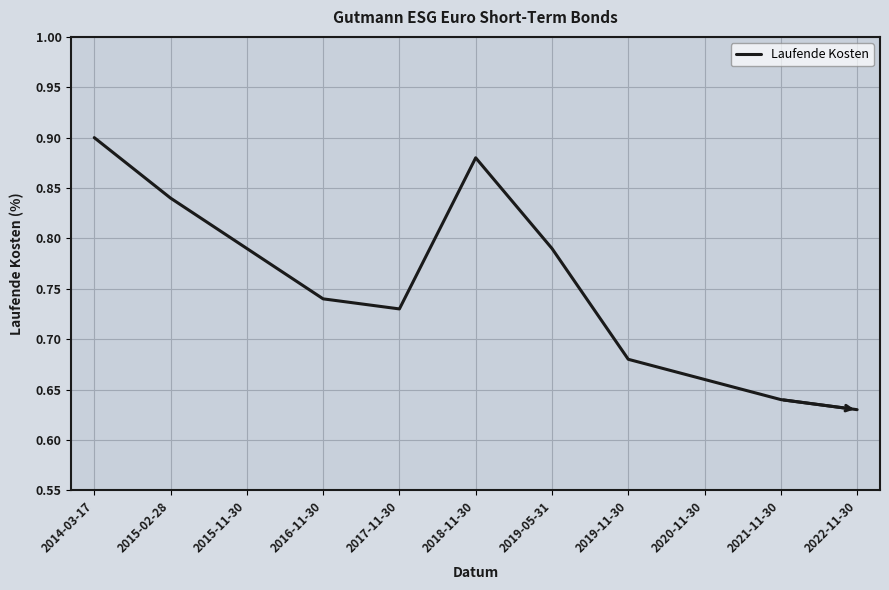

Which label corresponds to the largest value in the chart?

2014-03-17